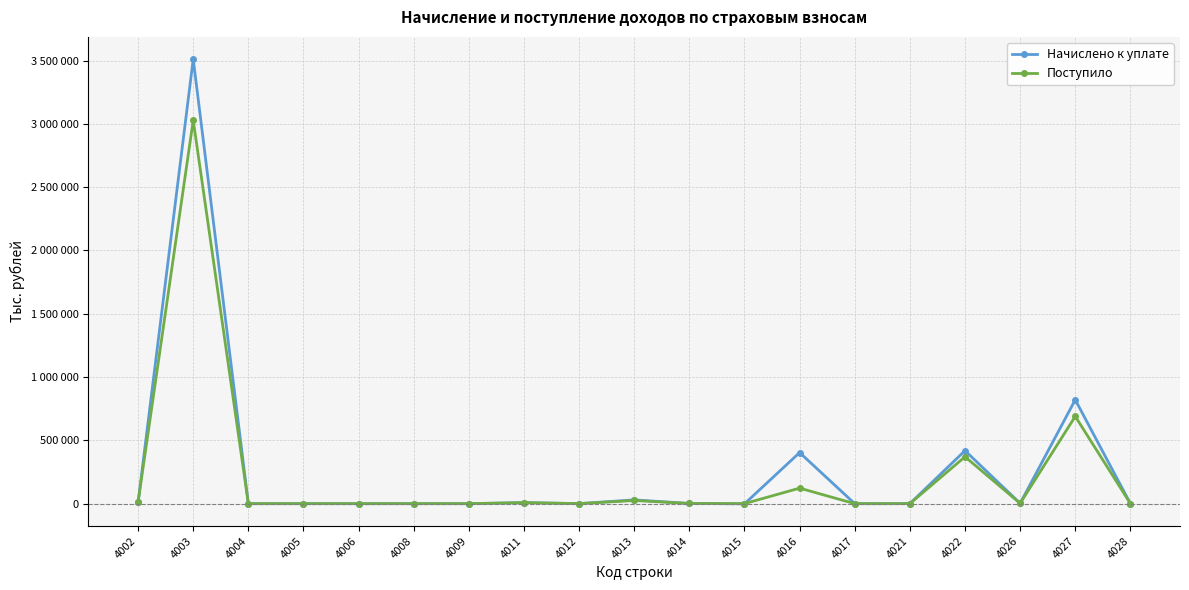

Rank the categories by Поступило value from lowest to highest.

4017, 4006, 4009, 4005, 4008, 4021, 4004, 4012, 4015, 4028, 4014, 4026, 4011, 4002, 4013, 4016, 4022, 4027, 4003